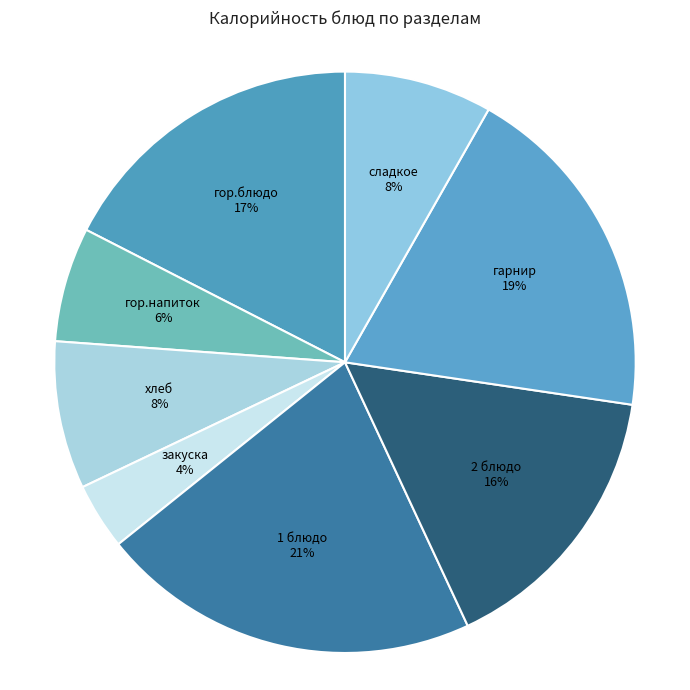

Is there any slice that represents more than half of the pie?

No